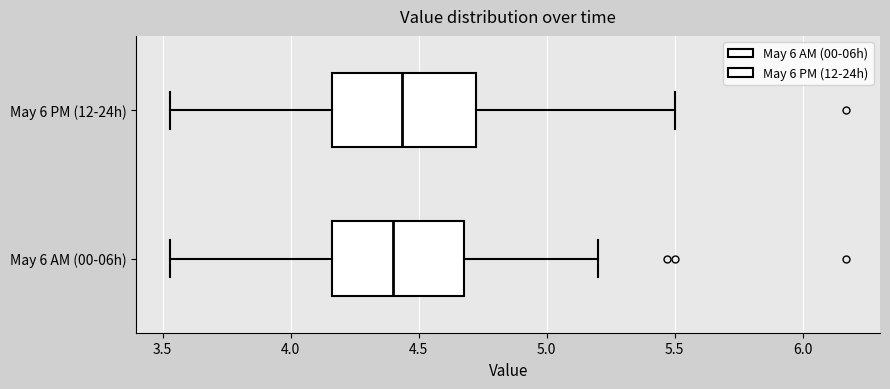

Where does the right whisker of the box for May 6 AM (00-06h) end on the x-axis? The values are not printed on the chart, so give them approximately, as read against the axis.

5.20